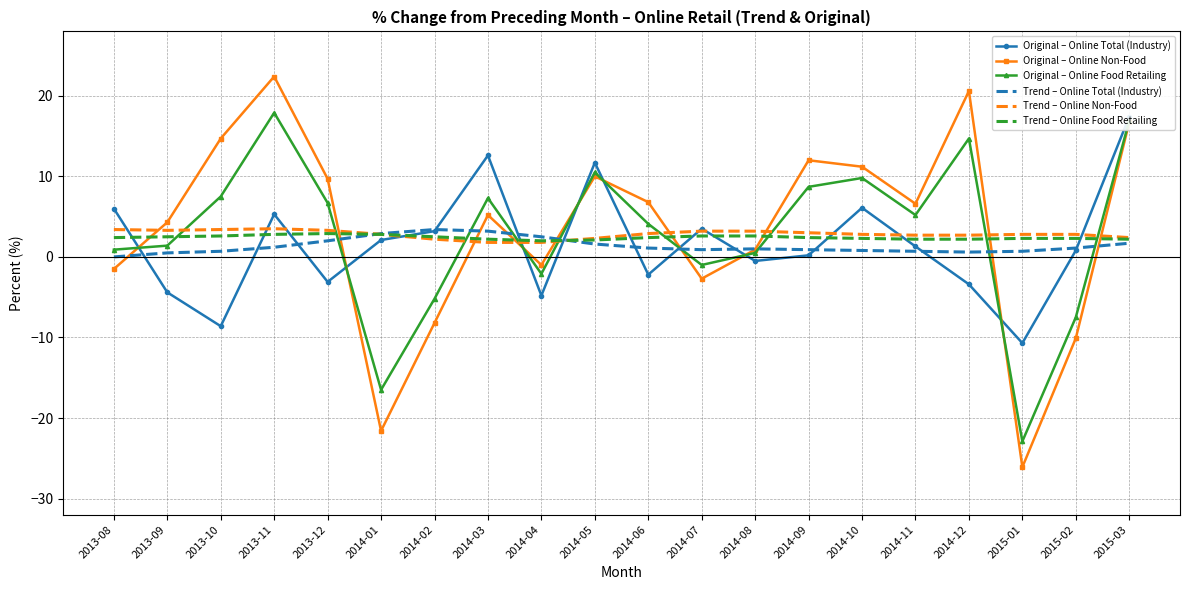

Where is the first local minimum for Original – Online Total (Industry)?

2013-10